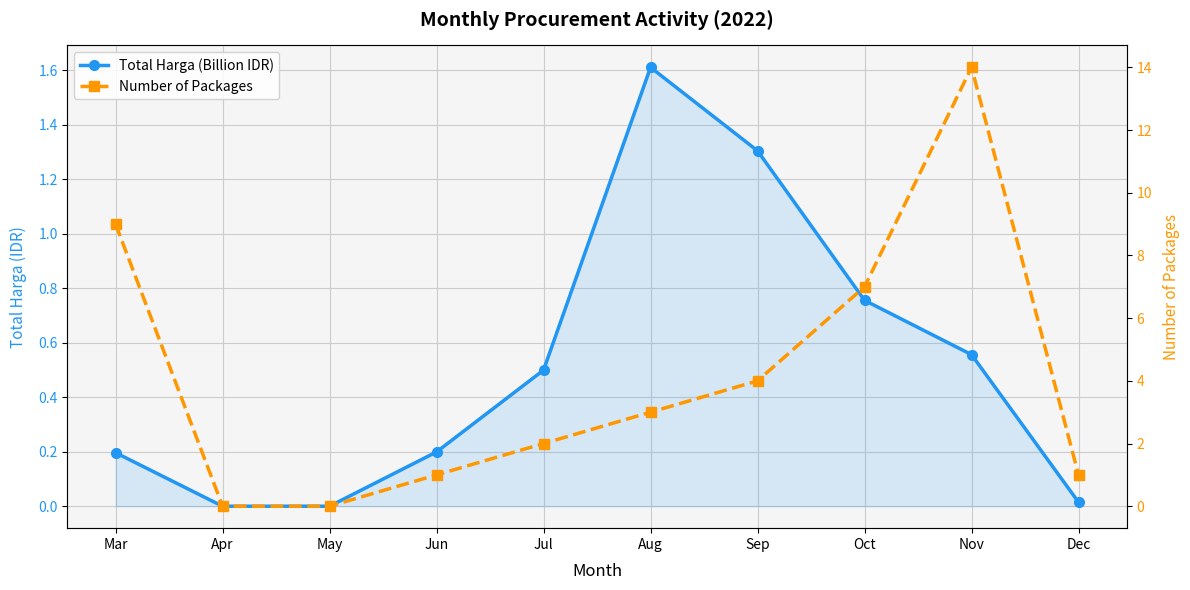

True or false: Total Harga (Billion IDR) and Number of Packages intersect in this chart.

False